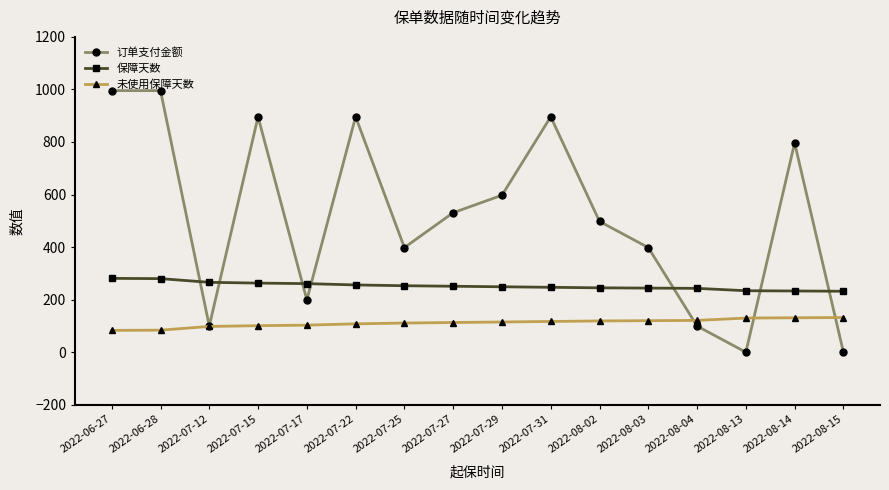

True or false: 订单支付金额 and 保障天数 cross at least once.

True